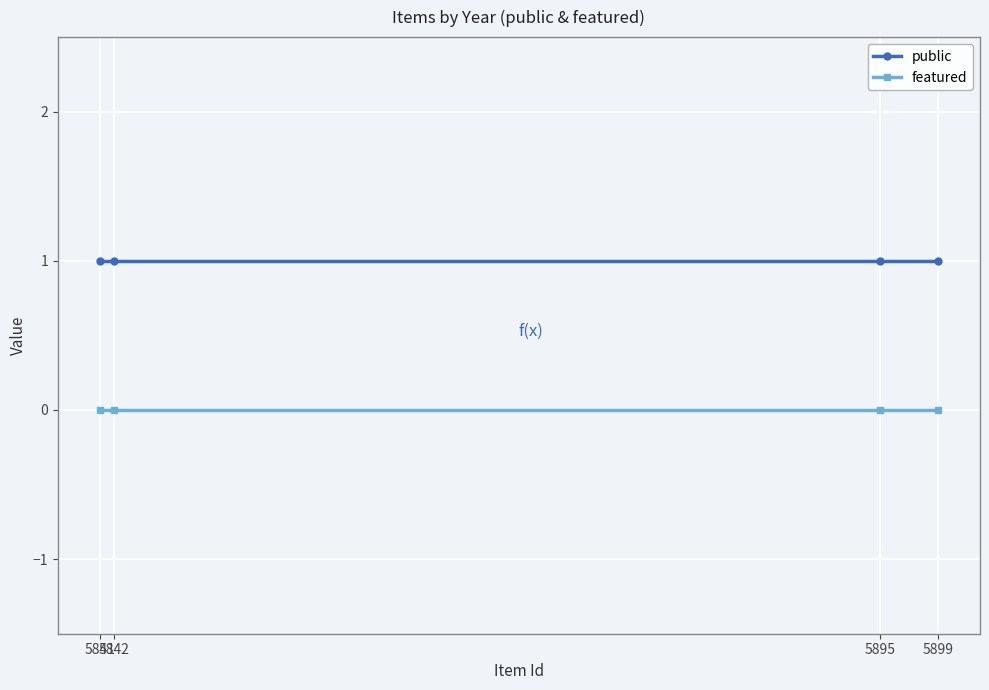

Rank the series by their maximum value, from highest to lowest.

public, featured